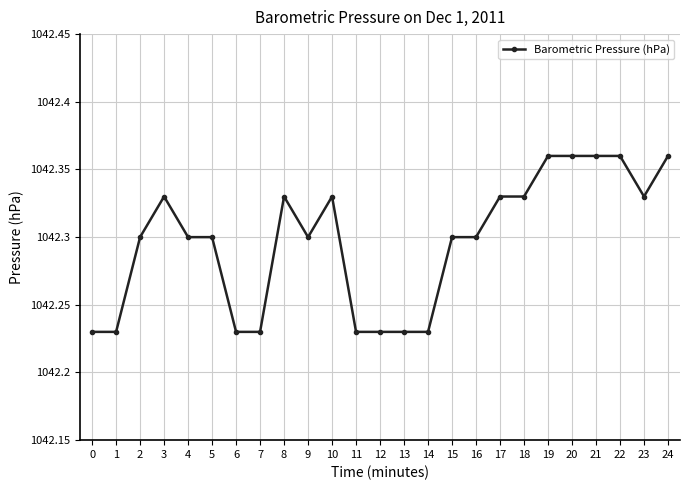

Approximately how many times larger is the value at 18 compared to 6?

1.0